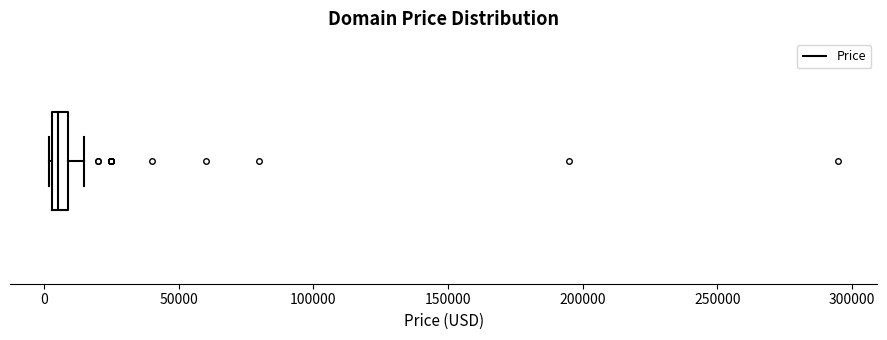

Where is the right edge of the box on the x-axis? The values are not printed on the chart, so give them approximately, as read against the axis.

10000